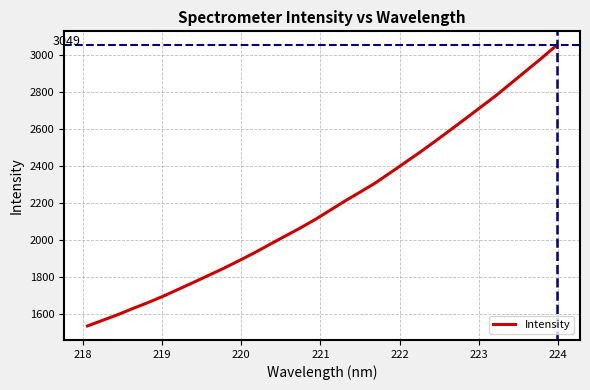

What is the sum of all values?

70087.4